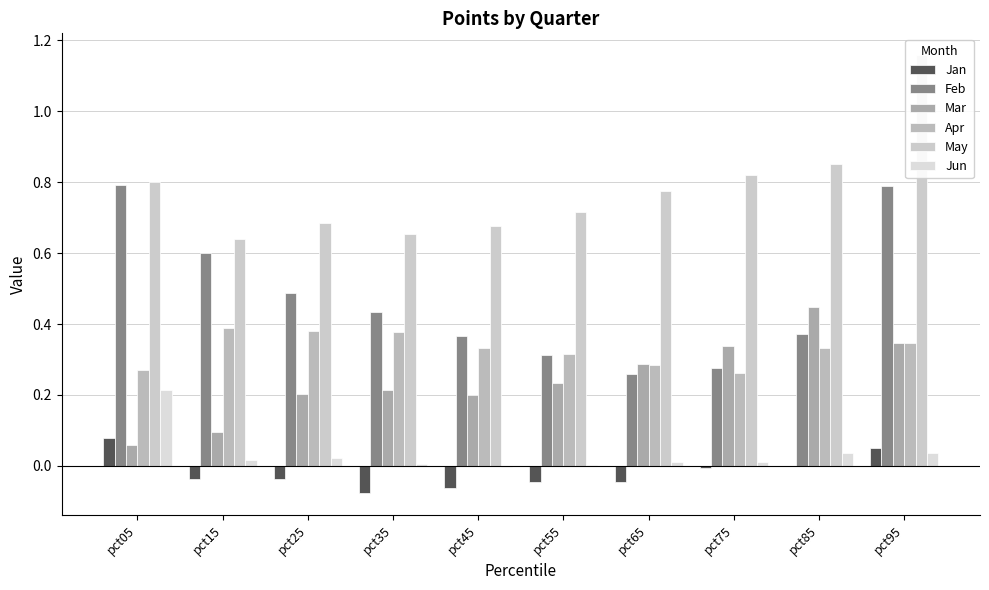

Reading left to right, what are all the values shown in this chart?

Jan: pct05=0.1	pct15=-0.0	pct25=-0.0	pct35=-0.1	pct45=-0.1	pct55=-0.0	pct65=-0.0	pct75=-0.0	pct85=-0.0	pct95=0.0
Feb: pct05=0.8	pct15=0.6	pct25=0.5	pct35=0.4	pct45=0.4	pct55=0.3	pct65=0.3	pct75=0.3	pct85=0.4	pct95=0.8
Mar: pct05=0.1	pct15=0.1	pct25=0.2	pct35=0.2	pct45=0.2	pct55=0.2	pct65=0.3	pct75=0.3	pct85=0.4	pct95=0.3
Apr: pct05=0.3	pct15=0.4	pct25=0.4	pct35=0.4	pct45=0.3	pct55=0.3	pct65=0.3	pct75=0.3	pct85=0.3	pct95=0.3
May: pct05=0.8	pct15=0.6	pct25=0.7	pct35=0.7	pct45=0.7	pct55=0.7	pct65=0.8	pct75=0.8	pct85=0.9	pct95=1.2
Jun: pct05=0.2	pct15=0.0	pct25=0.0	pct35=0.0	pct45=-0.0	pct55=0.0	pct65=0.0	pct75=0.0	pct85=0.0	pct95=0.0